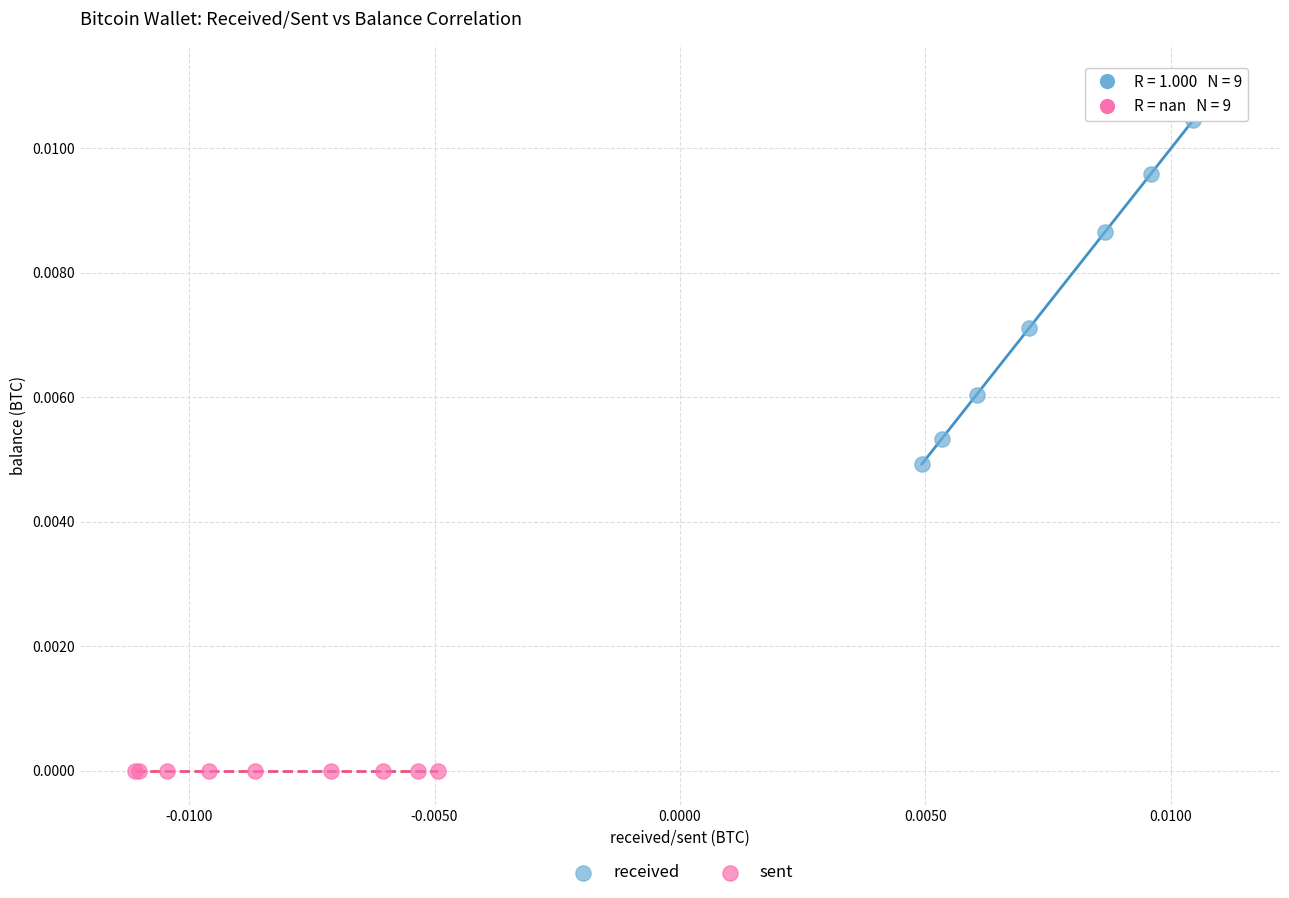

Which series reaches the maximum Y coordinate?

received